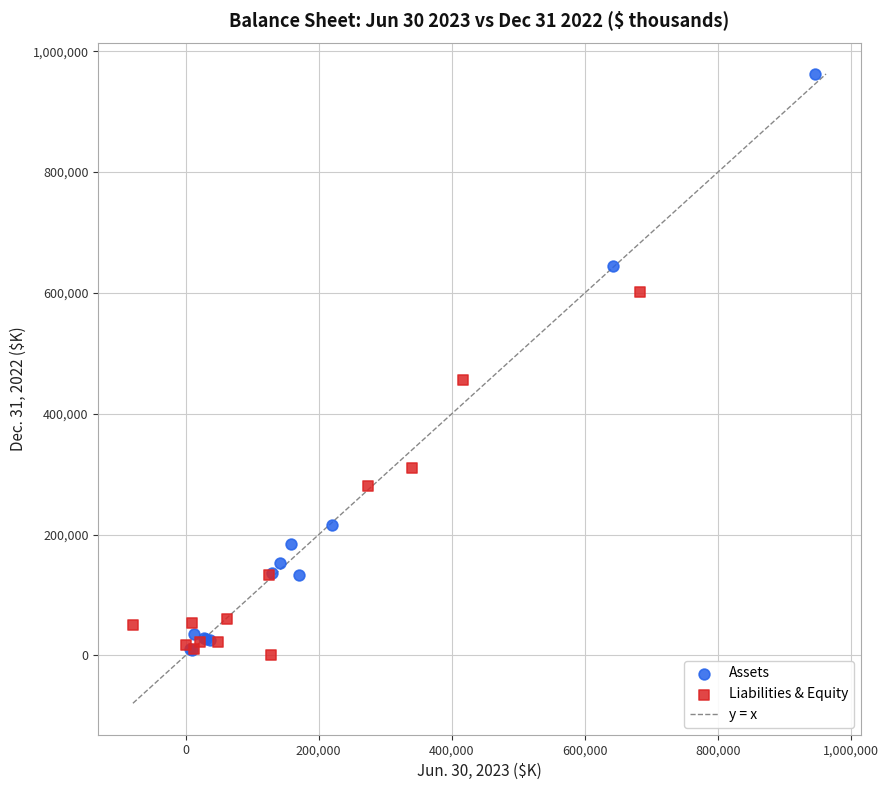

Which series has the widest spread of Y values?

Assets